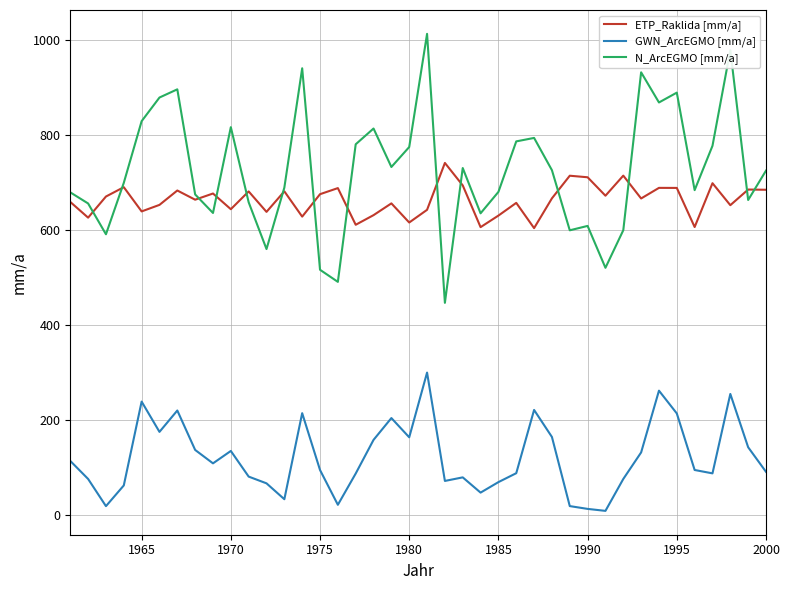

Which series has the largest total across all categories?

N_ArcEGMO [mm/a]